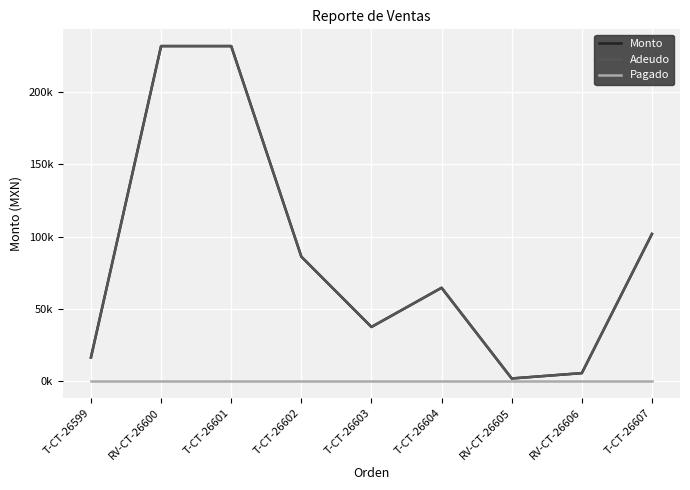

Which series changed the most between T-CT-26603 and RV-CT-26605?

Monto